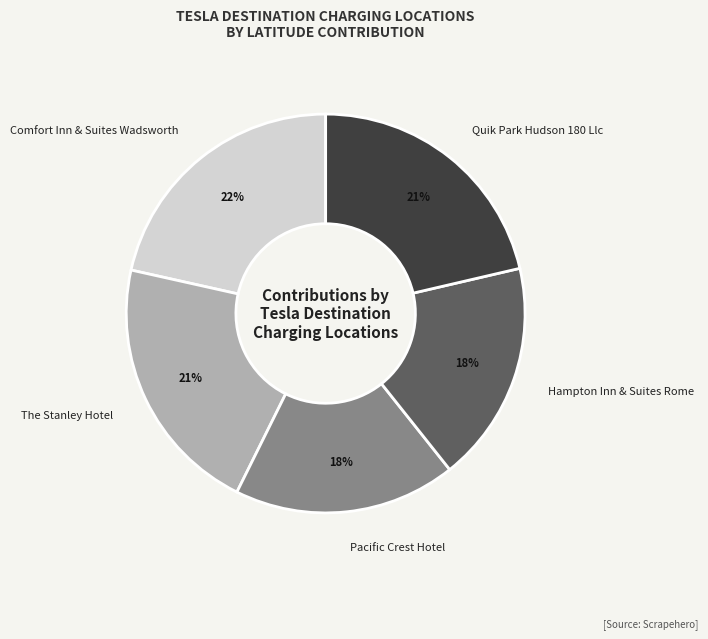

Is the sum of Hampton Inn & Suites Rome and Quik Park Hudson 180 Llc greater than half?

No